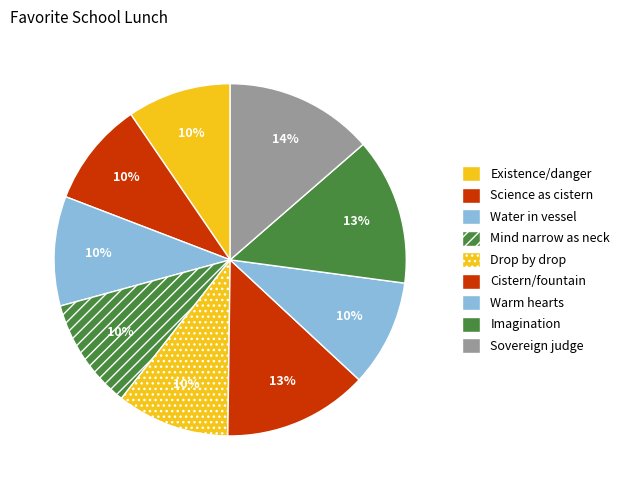

Count the number of slices in the pie.

9